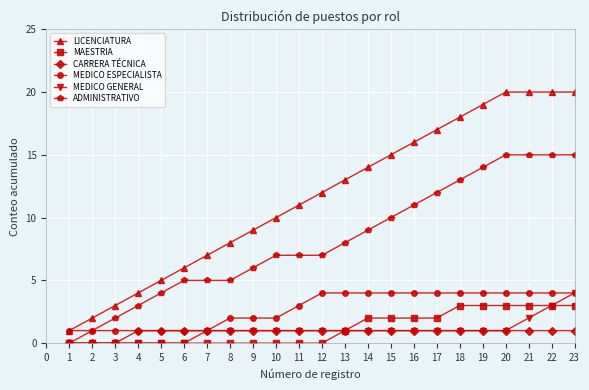

True or false: MEDICO GENERAL and LICENCIATURA cross at least once.

False